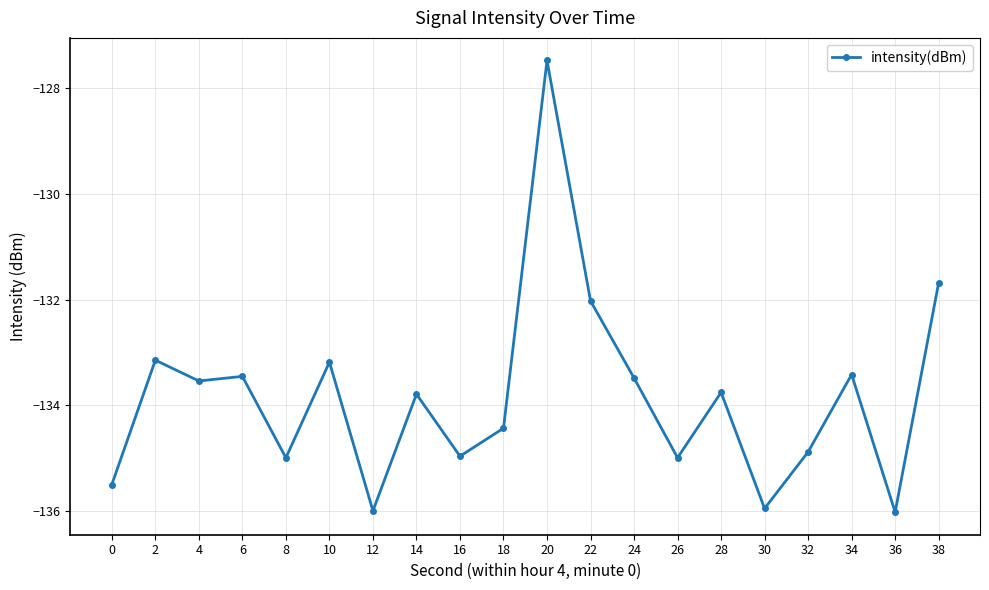

Is it true that the value at 0 is -227.4?

False